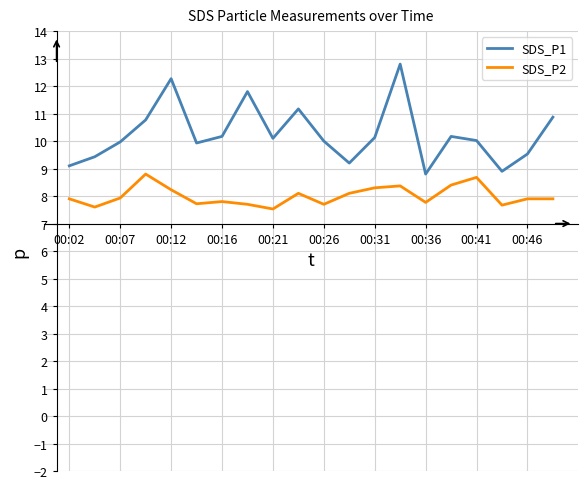

True or false: SDS_P2 and SDS_P1 intersect in this chart.

False